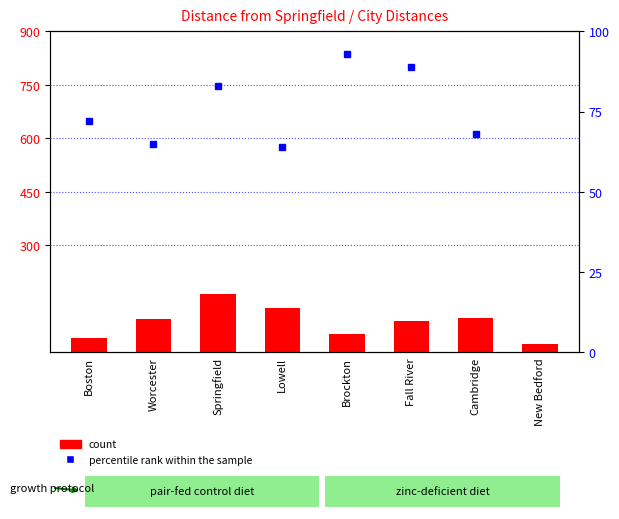

Does the chart contain stacked bars?

No